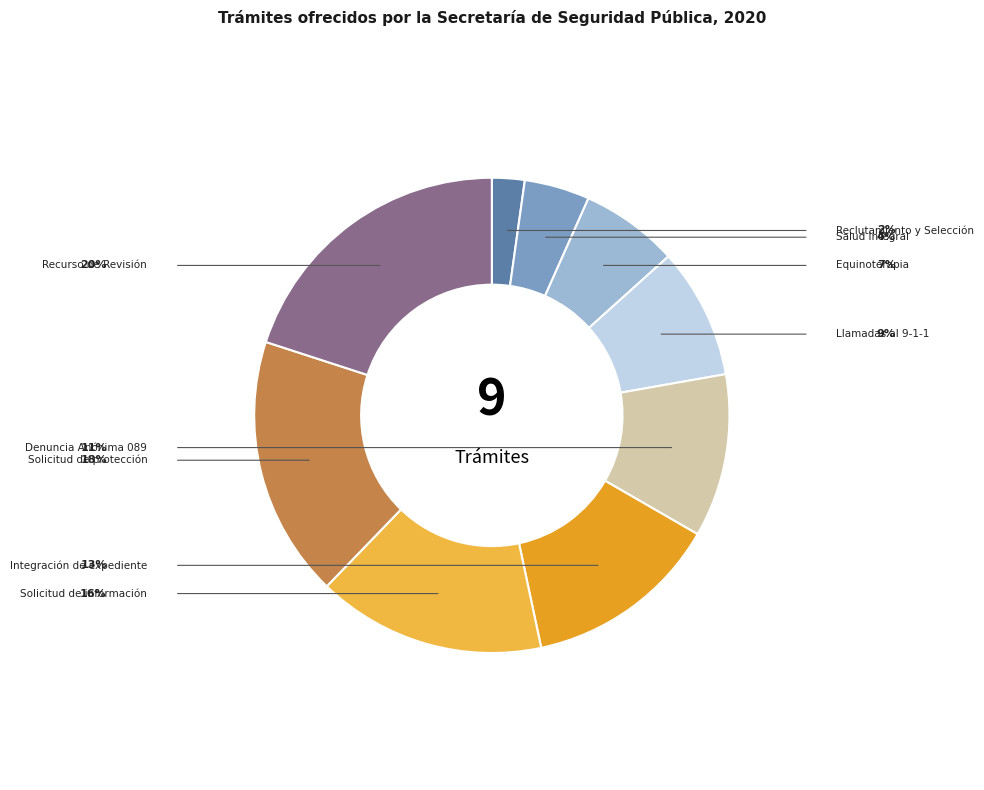

Is there a majority slice in this chart?

No